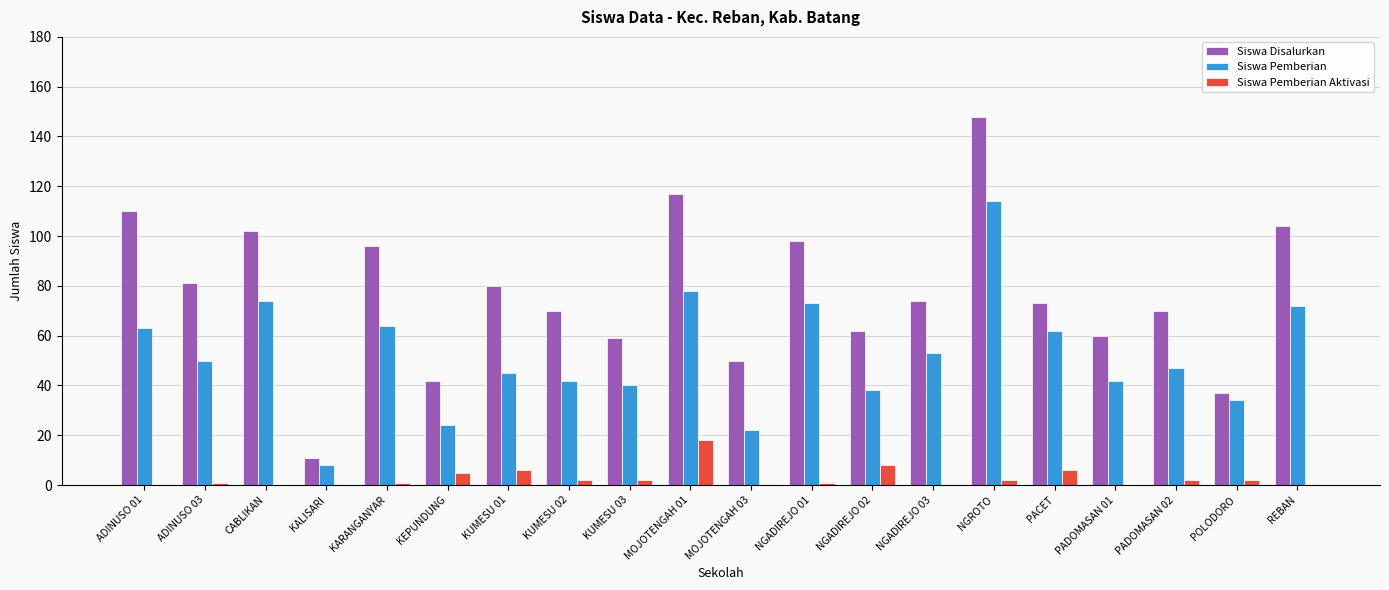

What is the approximate value of Siswa Pemberian at PADOMASAN 01?

42